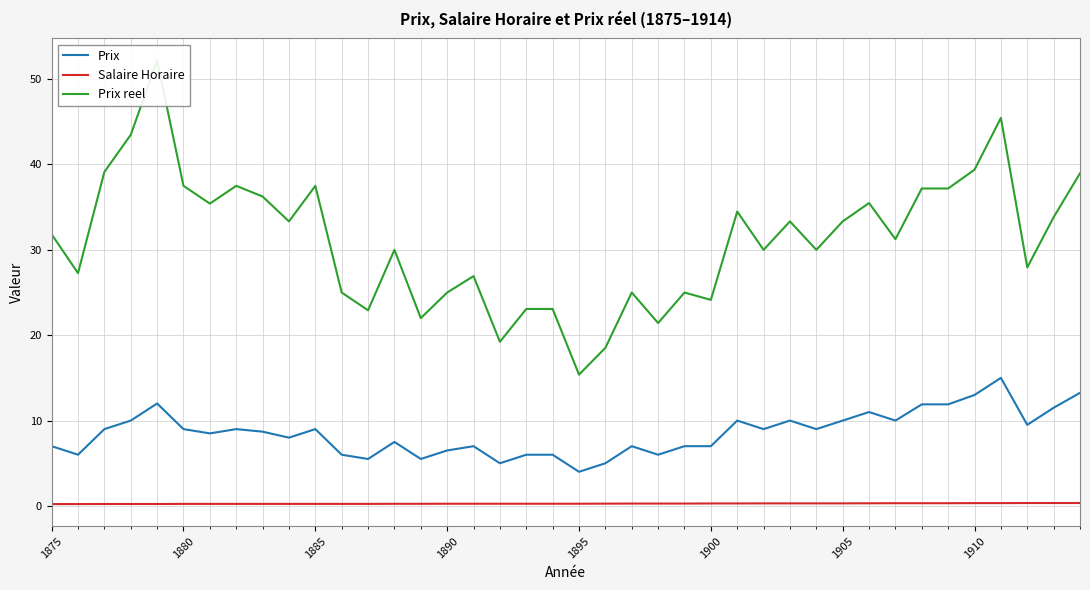

True or false: Salaire Horaire and Prix intersect in this chart.

False